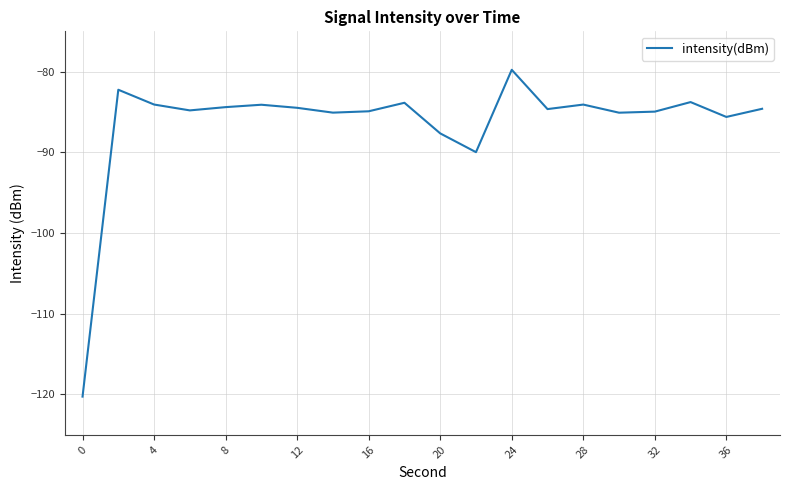

How many series are shown in this chart?

1